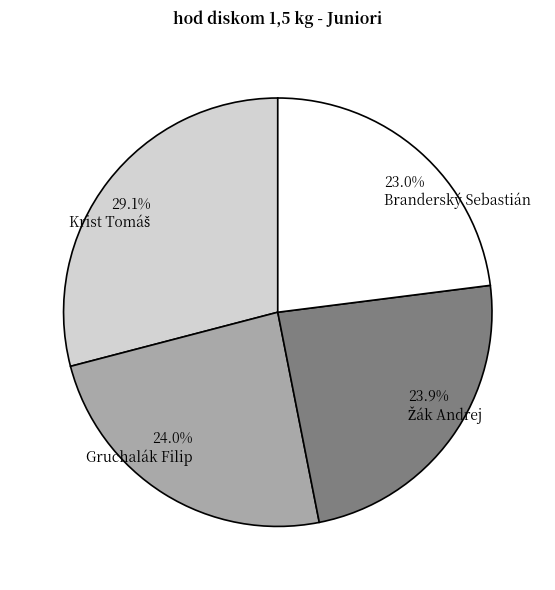

Is it true that Gruchalák Filip is 24% of the pie?

True